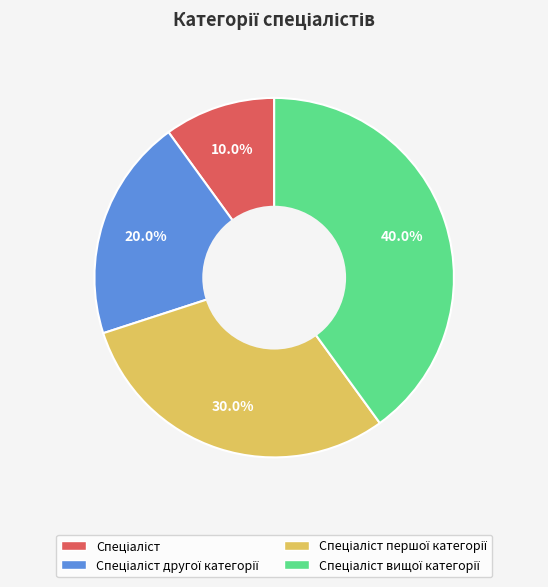

Is there a majority slice in this chart?

No